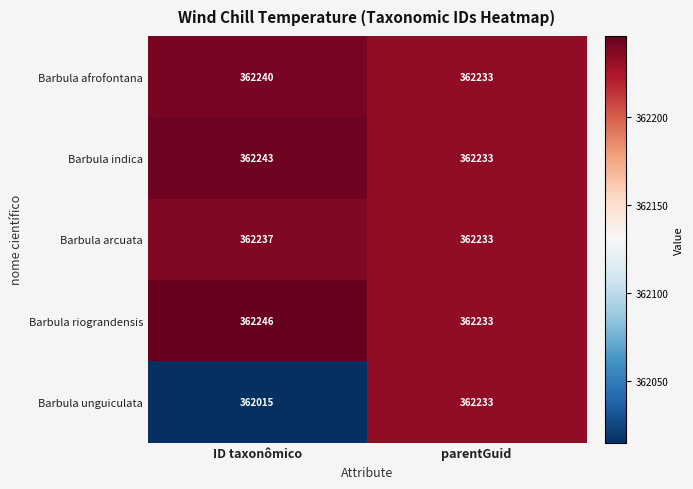

What is the sum of all Barbula riograndensis values?

724479